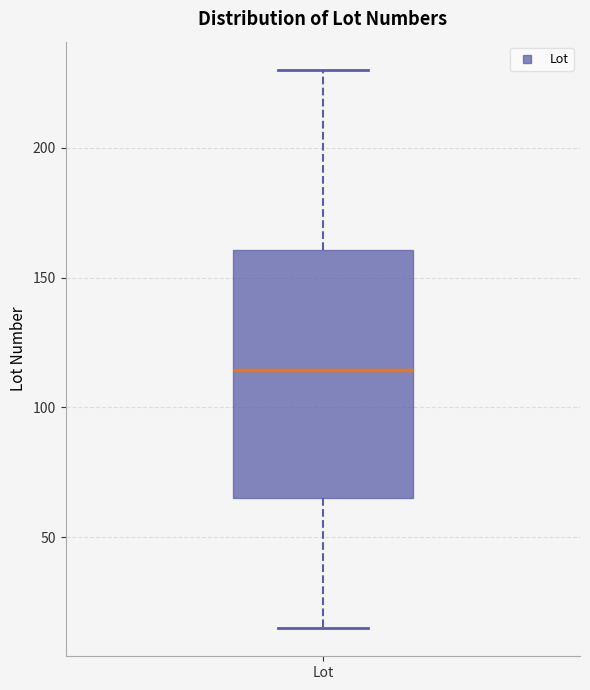

Where is the upper edge of the box for Lot on the y-axis? The values are not printed on the chart, so give them approximately, as read against the axis.

160